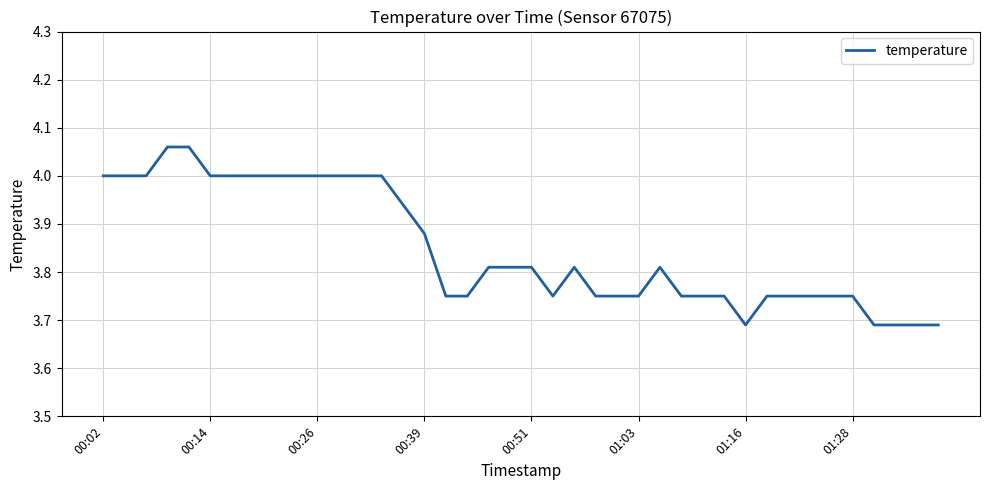

Is this an area chart (filled region under the line)?

No